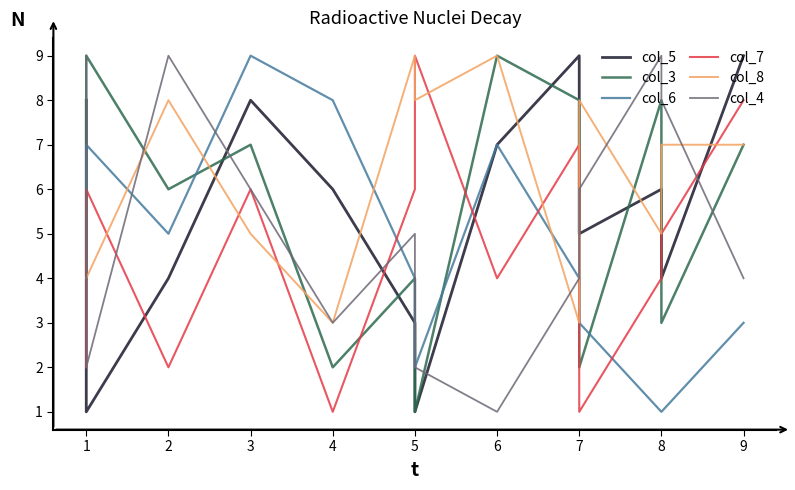

What value does the col_6 series have at 3?

9